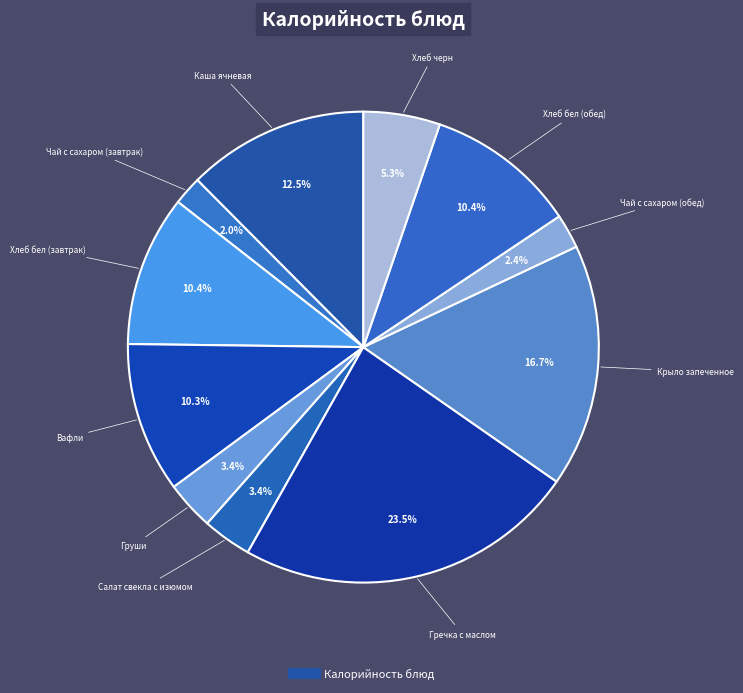

Rank the categories by value from highest to lowest.

Гречка с маслом, Крыло запеченное, Каша ячневая, Хлеб бел (завтрак), Хлеб бел (обед), Вафли, Хлеб черн, Салат свекла с изюмом, Груши, Чай с сахаром (обед), Чай с сахаром (завтрак)